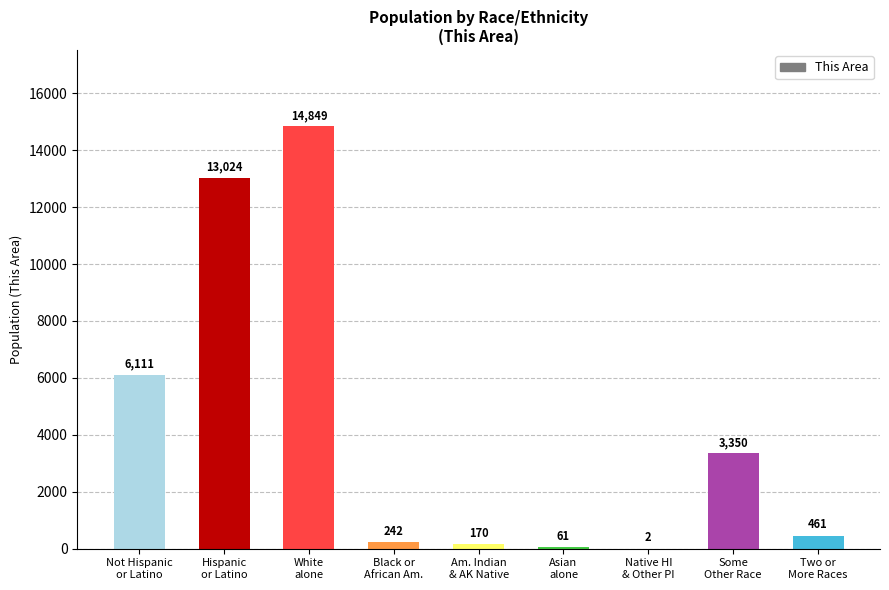

What is the greatest value displayed?

14849